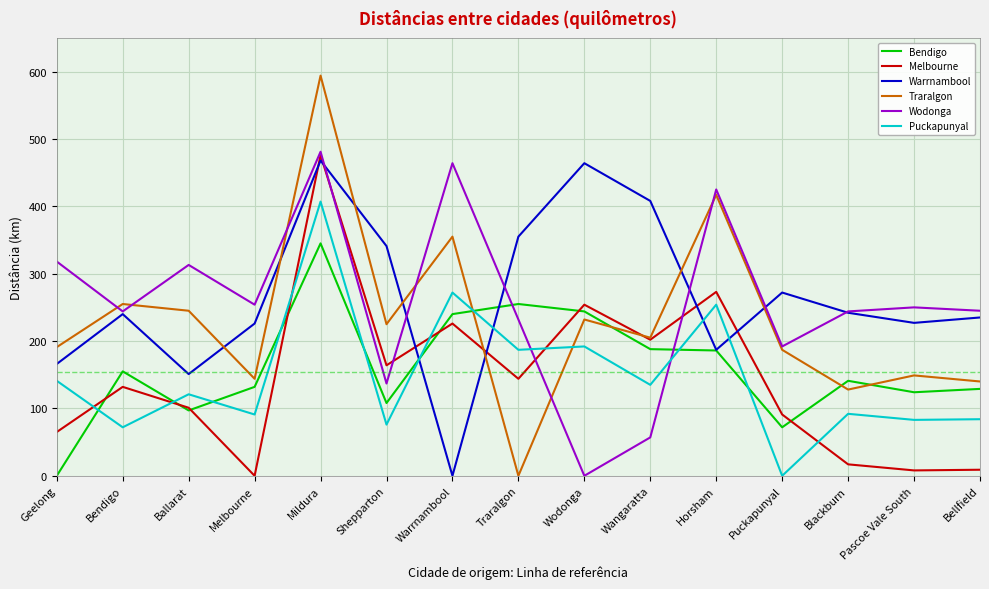

What is the difference between the maximum and minimum values in the Wodonga series?

481